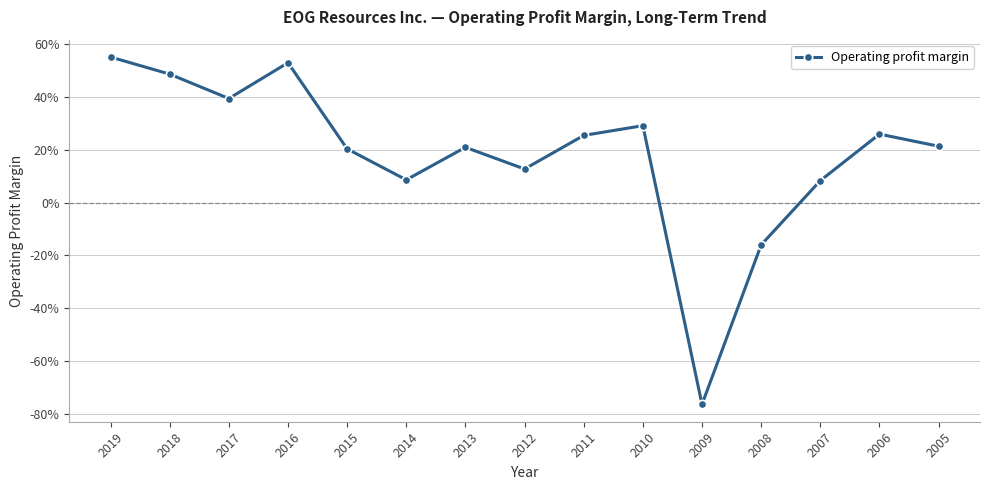

What is the value of the 9th point from the left?

0.3